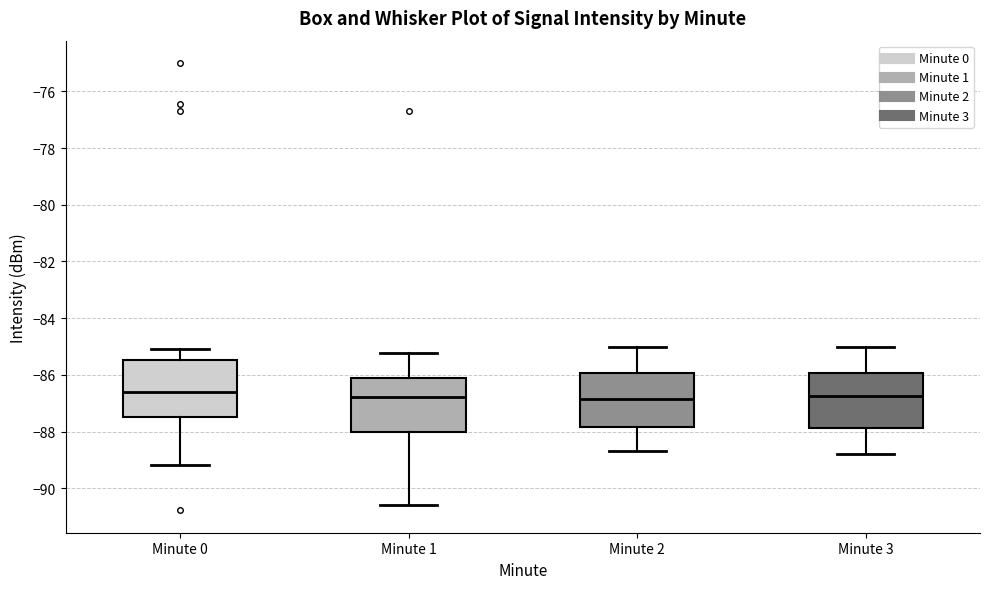

Reading left to right, read every box against the y-axis: the position of its median line, the range the box covers, and the ends of its whiskers. The values are not printed on the chart, so give them approximately, as read against the axis.

Minute 0: median -86.6, box -87.6 to -85.4, whiskers -89.2 to -85.0
Minute 1: median -86.8, box -88.0 to -86.2, whiskers -90.6 to -85.2
Minute 2: median -86.8, box -87.8 to -86.0, whiskers -88.6 to -85.0
Minute 3: median -86.8, box -87.8 to -86.0, whiskers -88.8 to -85.0